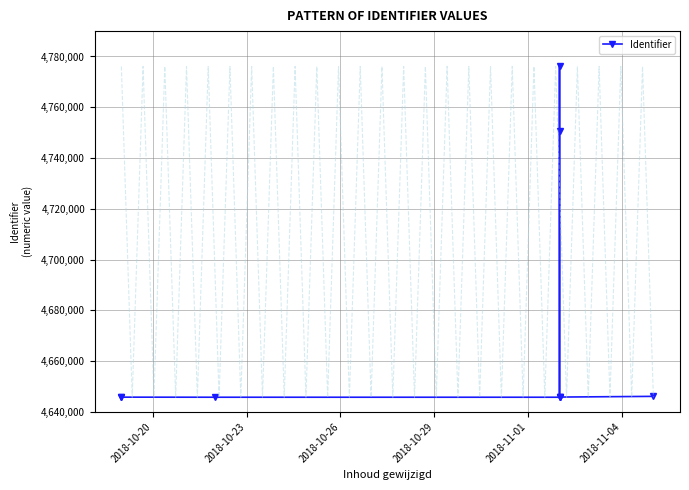

Is it true that the value at 2018-10-23 is 4645794?

True